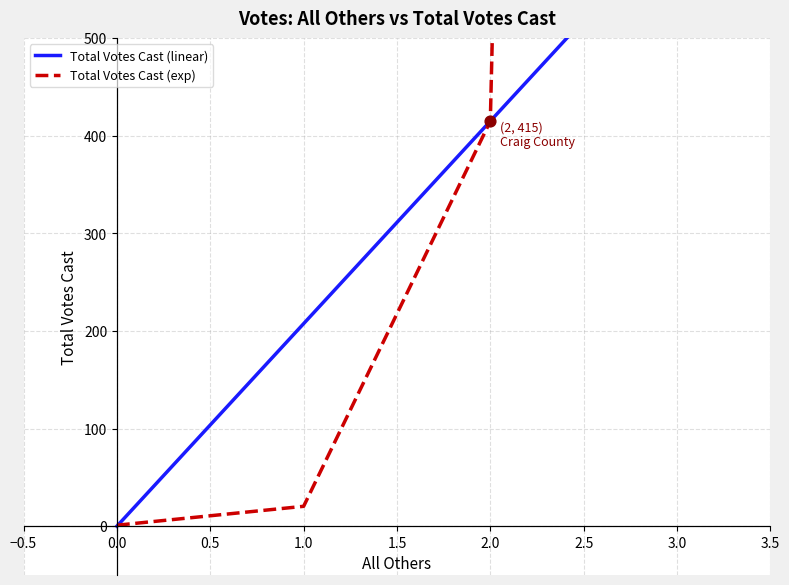

Which series contains the lowest Y value?

Total Votes Cast (linear)